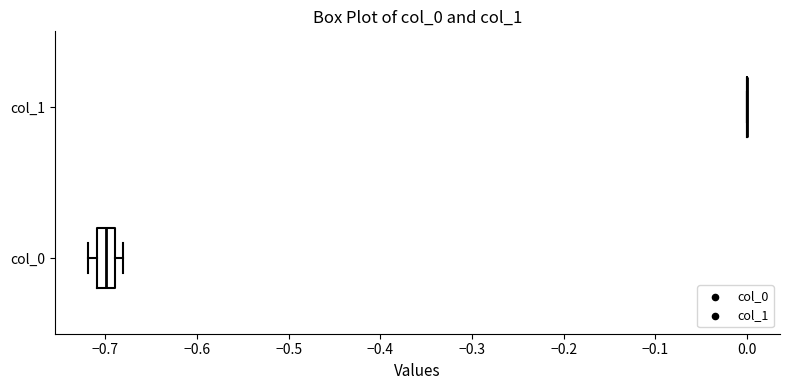

Reading bottom to top, read every box against the x-axis: the position of its median line, the range the box covers, and the ends of its whiskers. The values are not printed on the chart, so give them approximately, as read against the axis.

col_0: median -0.70, box -0.71 to -0.69, whiskers -0.72 to -0.68
col_1: box collapsed to a line at 0.00, whiskers 0.00 to 0.00